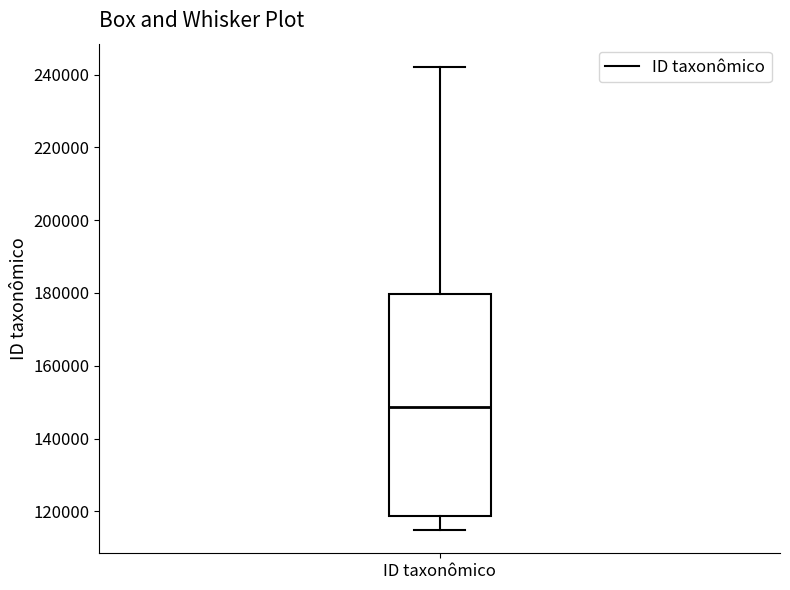

Read this box plot against the y-axis: the position of the median line, the range covered by the box, and the ends of both whiskers. The values are not printed on the chart, so give them approximately, as read against the axis.

median 148000, box 118000 to 180000, whiskers 114000 to 242000